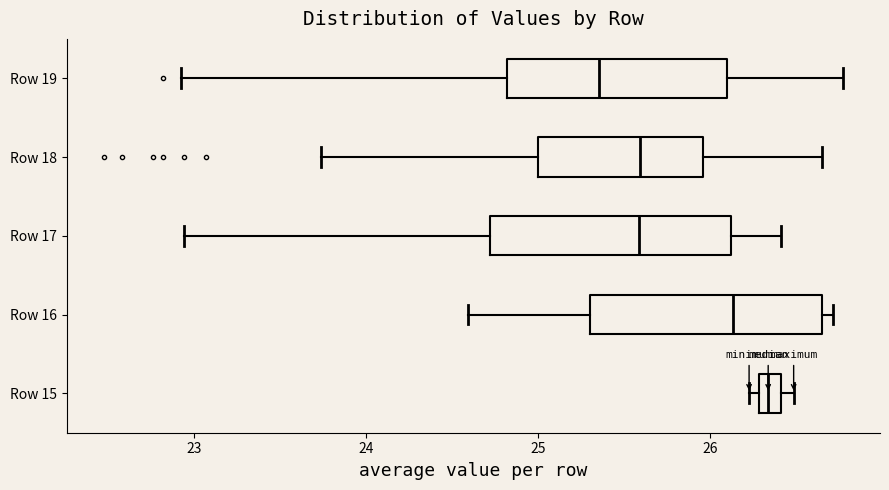

Where is the left edge of the box for Row 15 on the x-axis? The values are not printed on the chart, so give them approximately, as read against the axis.

26.3